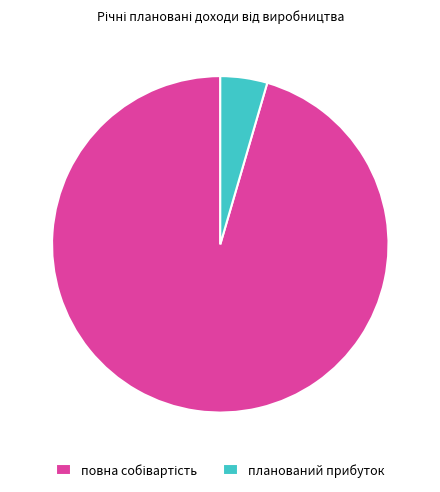

Is it true that планований прибуток is 5% of the pie?

True